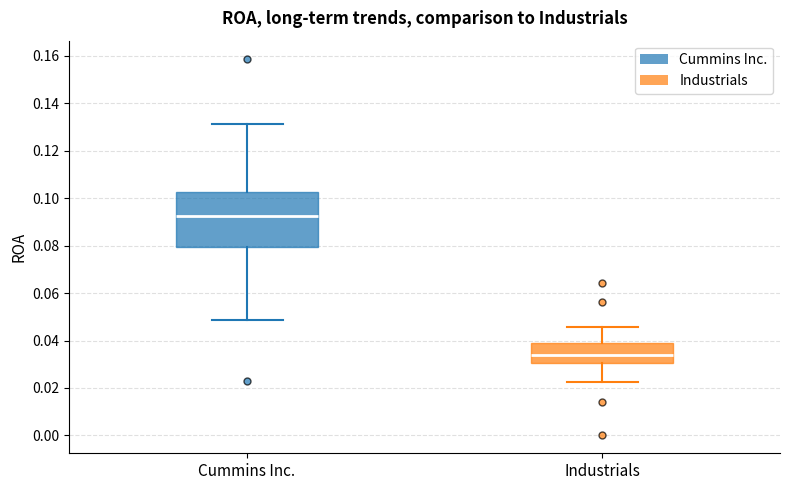

Comparing the boxes themselves (not the whiskers), which one is the tallest?

Cummins Inc.